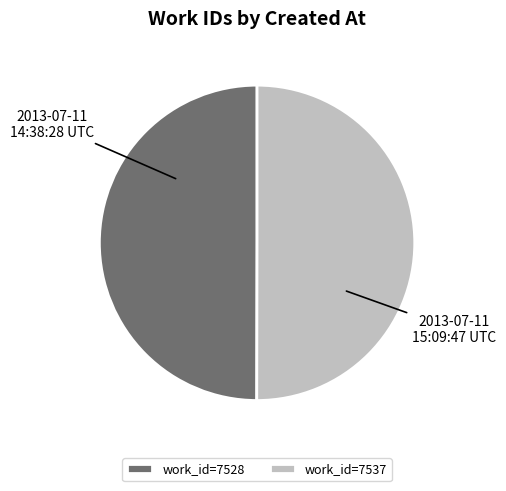

What is the ratio of the value at 2013-07-11 14:38:28 UTC to the value at 2013-07-11 15:09:47 UTC?

1.0